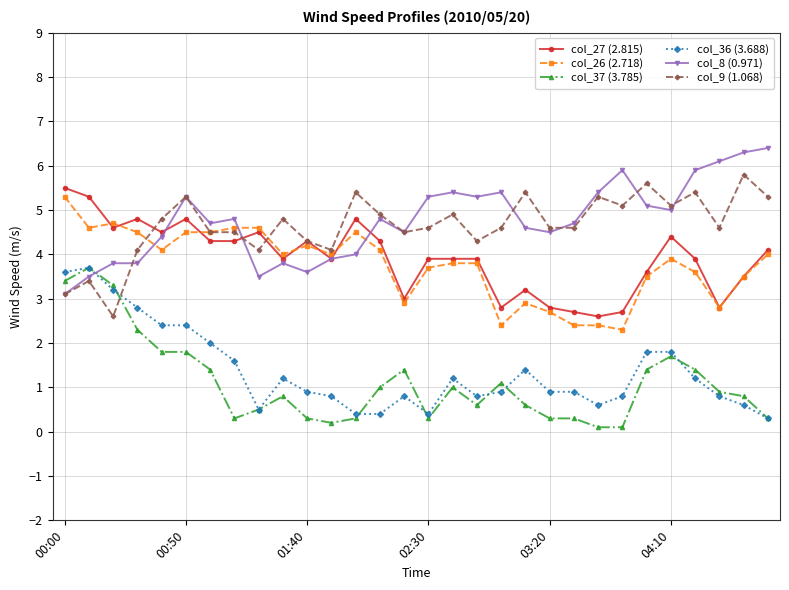

True or false: col_9 (1.068) has more than 1 interior local peaks.

True